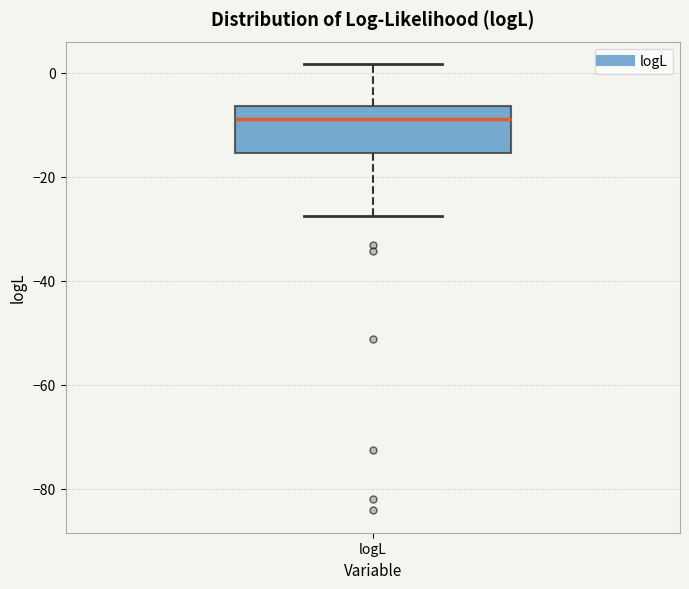

Read this box plot against the y-axis: the position of the median line, the range covered by the box, and the ends of both whiskers. The values are not printed on the chart, so give them approximately, as read against the axis.

median -8, box -16 to -6, whiskers -28 to 2